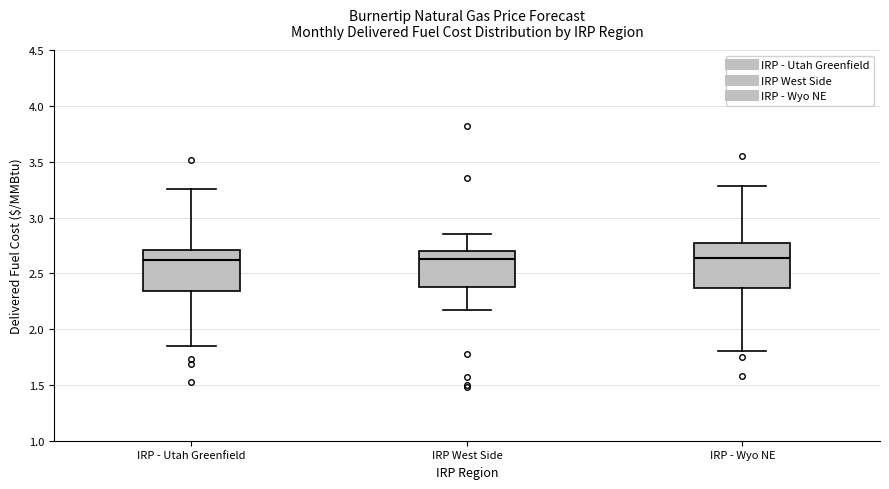

Where does the median line of the box for IRP West Side sit on the y-axis? The values are not printed on the chart, so give them approximately, as read against the axis.

2.65